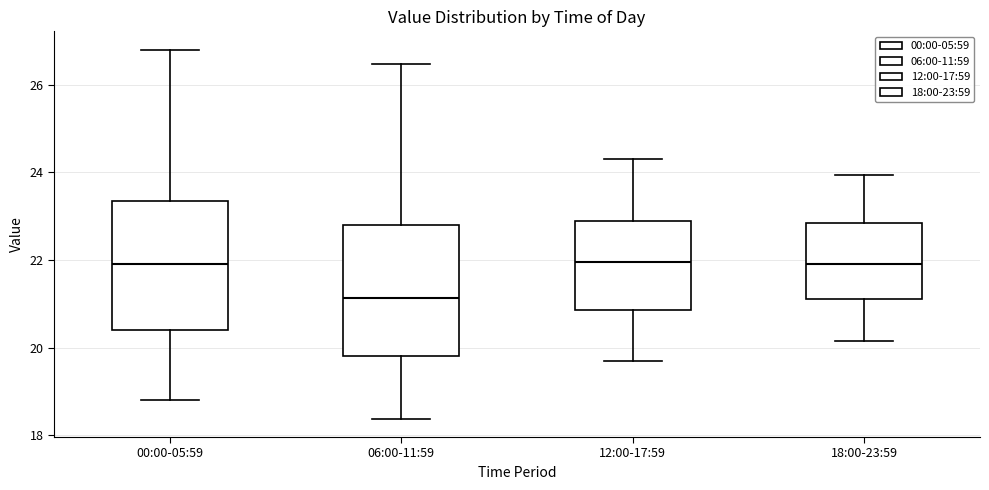

Reading left to right, transcribe this box plot: for each box, give where its median line is, the range the box spans, and where its two whiskers end, as read against the y-axis. The values are not printed on the chart, so give them approximately, as read against the axis.

00:00-05:59: median 22.0, box 20.4 to 23.4, whiskers 18.8 to 26.8
06:00-11:59: median 21.2, box 19.8 to 22.8, whiskers 18.4 to 26.4
12:00-17:59: median 22.0, box 20.8 to 23.0, whiskers 19.8 to 24.4
18:00-23:59: median 22.0, box 21.2 to 22.8, whiskers 20.2 to 24.0